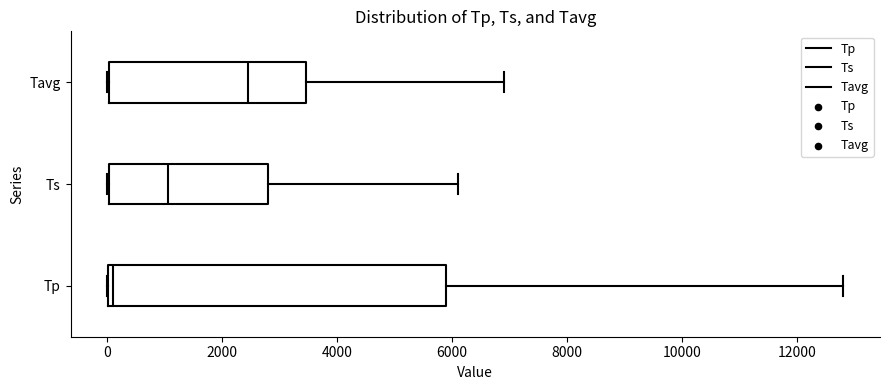

Which box is the widest, from its left edge to its right edge?

Tp